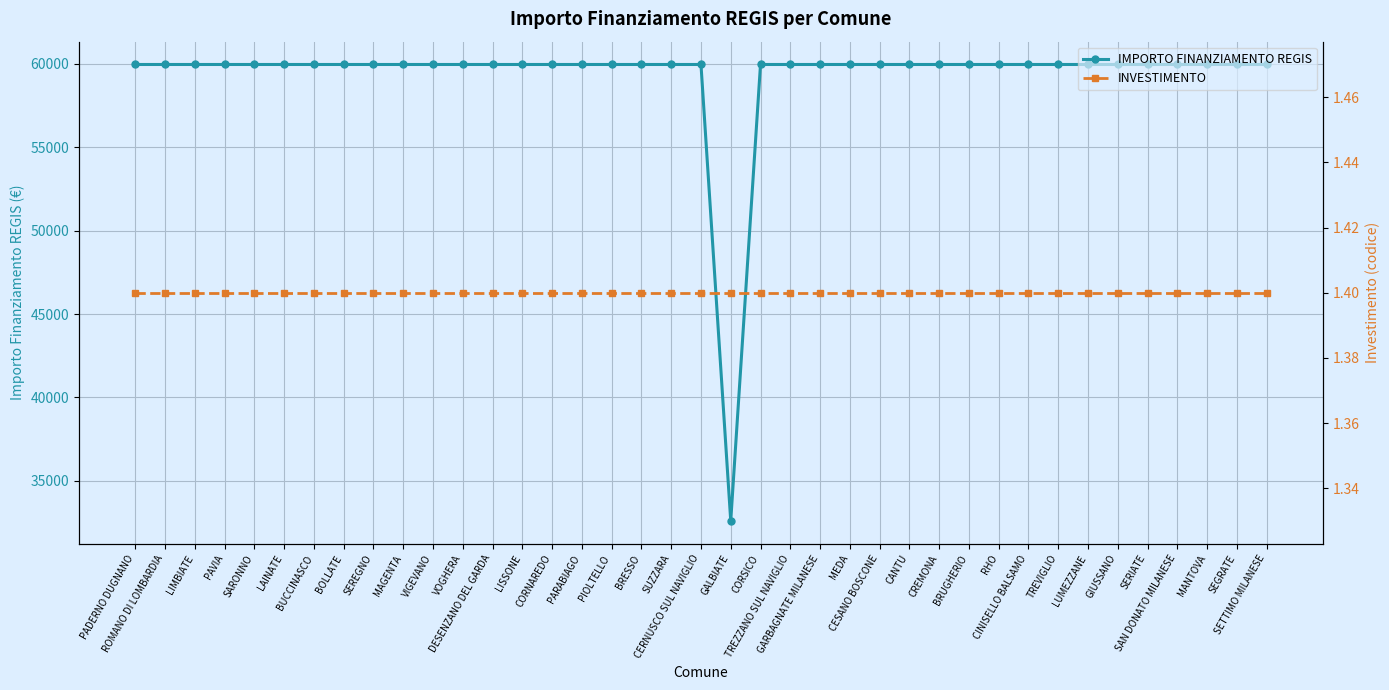

Which series changed the most between GIUSSANO and SERIATE?

IMPORTO FINANZIAMENTO REGIS